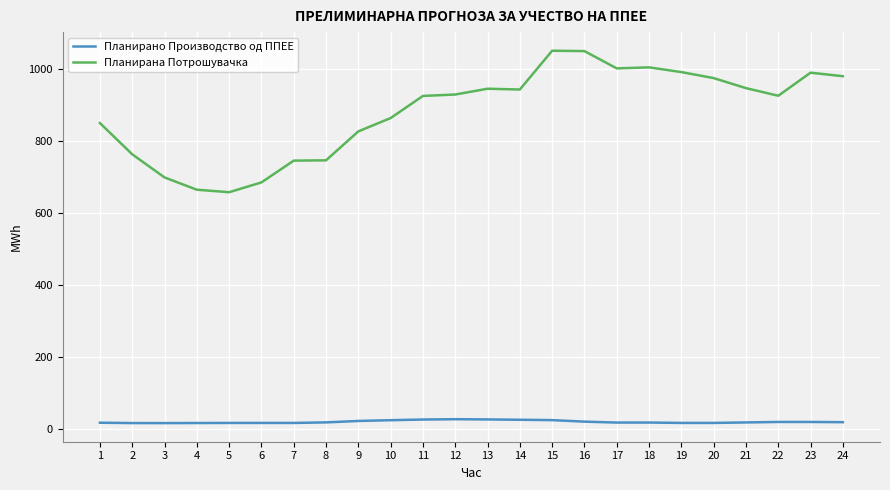

What is the difference between the Планирано Производство од ППЕЕ values at 6 and 3?

0.5